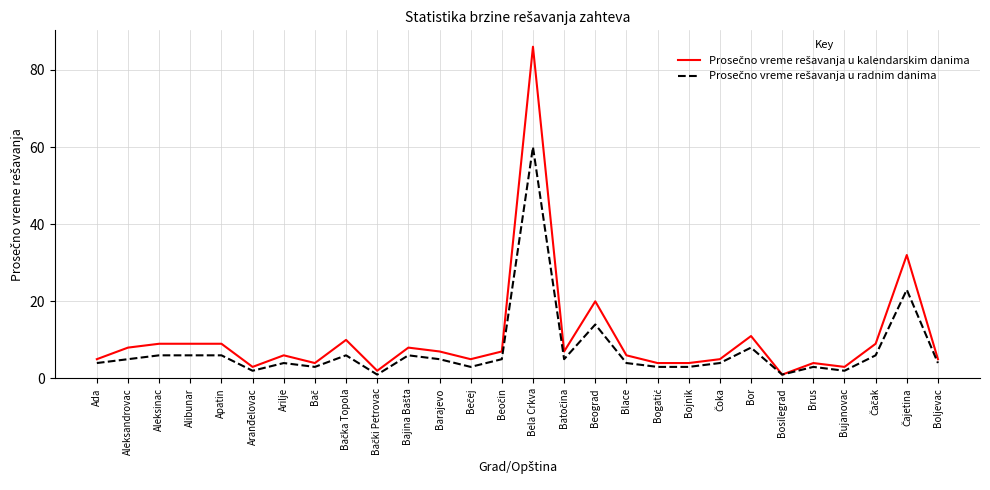

What is the total value across all series at Bojnik?

7